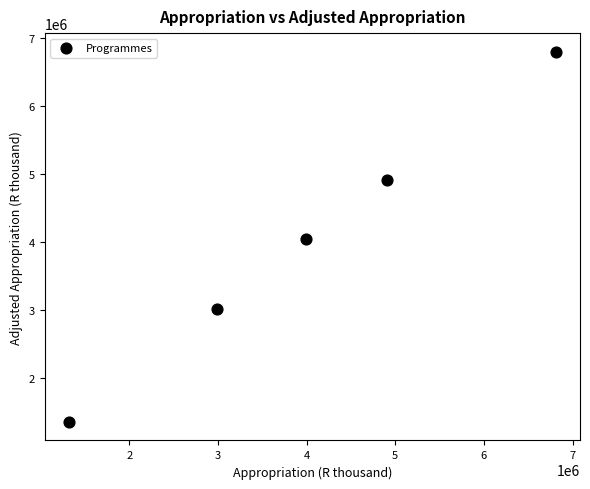

What is the average X value?

4004389